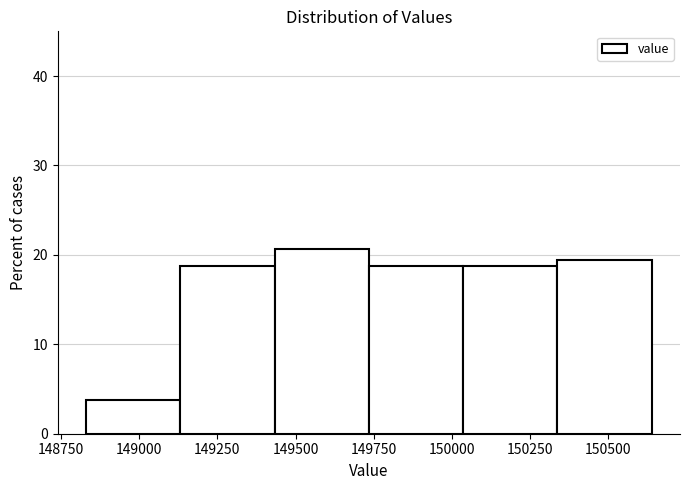

Reading left to right, list every bar in this chart as the range it spans on the x-axis followed by its height. Neither the bar edges nor the heights are printed on the chart, so give them approximately, as read against the axes.

148850 to 149150: 4
149150 to 149450: 19
149450 to 149750: 21
149750 to 150050: 19
150050 to 150350: 19
150350 to 150650: 19